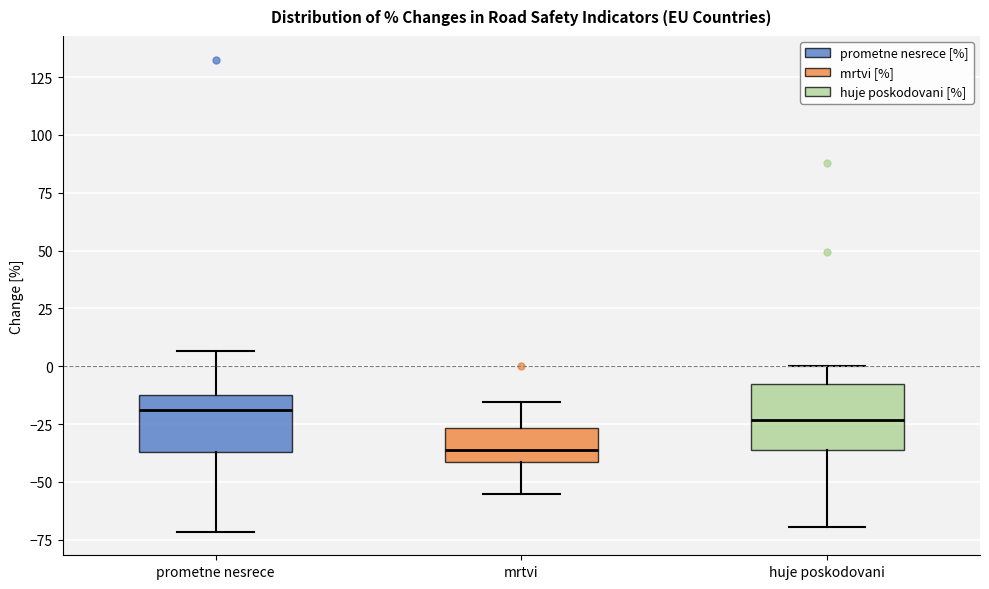

Reading left to right, transcribe this box plot: for each box, give where its median line is, the range the box spans, and where its two whiskers end, as read against the y-axis. The values are not printed on the chart, so give them approximately, as read against the axis.

prometne nesrece: median -20, box -35 to -15, whiskers -70 to 5
mrtvi: median -35, box -40 to -25, whiskers -55 to -15
huje poskodovani: median -25, box -35 to -10, whiskers -70 to 0